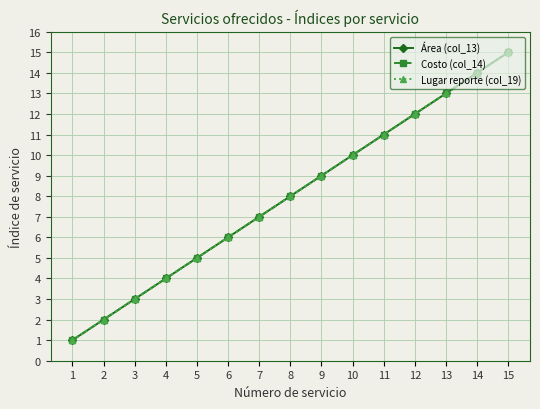

Where does the Lugar reporte (col_19) series first go above 8?

9